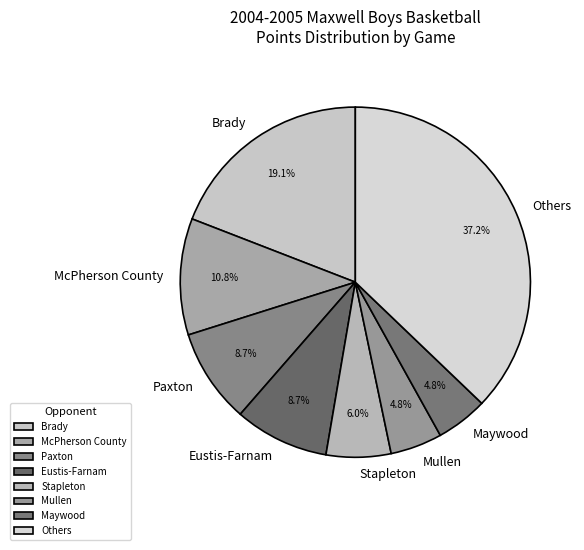

Approximately how many times larger is the value at Mullen compared to Stapleton?

0.8